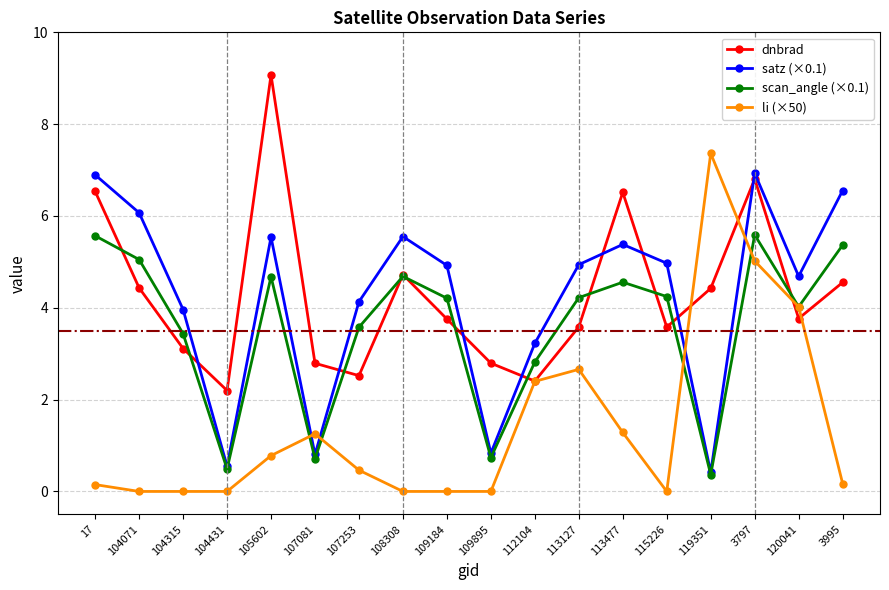

The value of satz (×0.1) at 17 is 10.8. True or false?

False